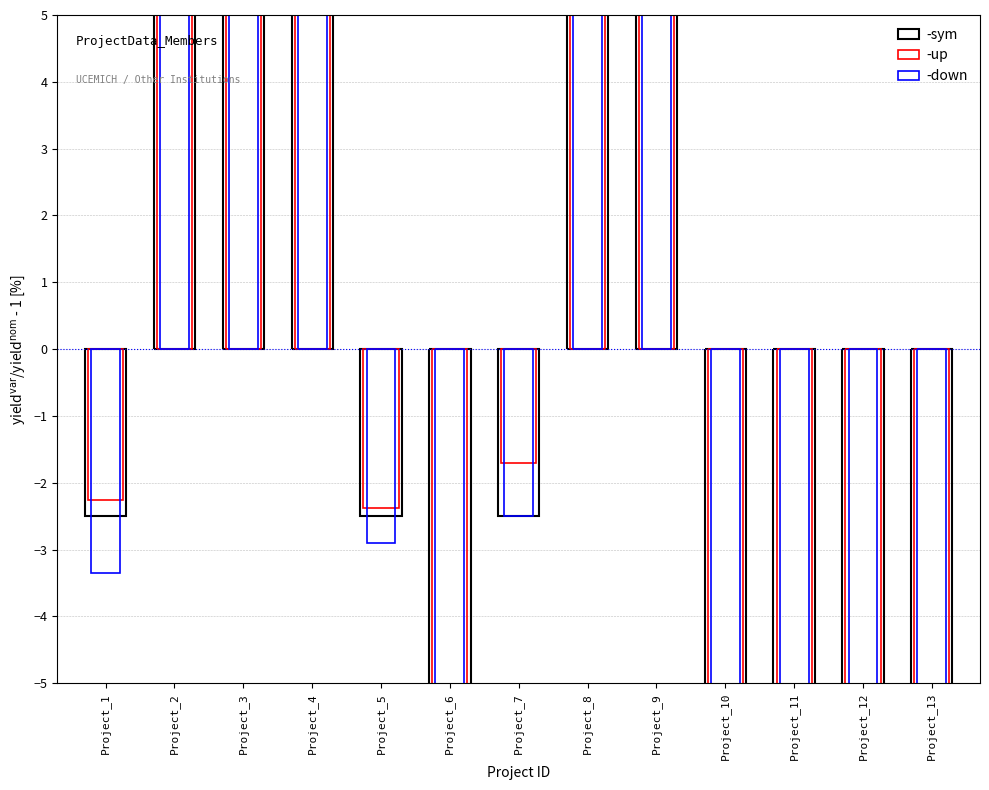

What are all the series names shown in the legend?

-sym, -up, -down